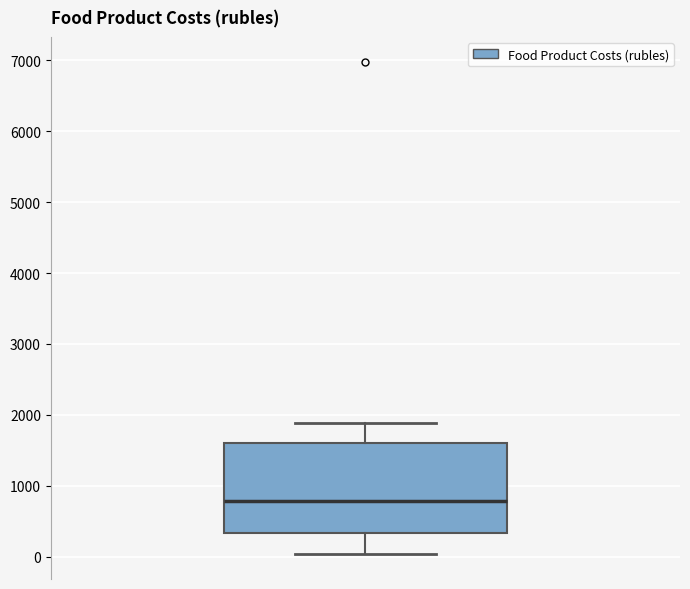

Where does the lower whisker of the box end on the y-axis? The values are not printed on the chart, so give them approximately, as read against the axis.

0